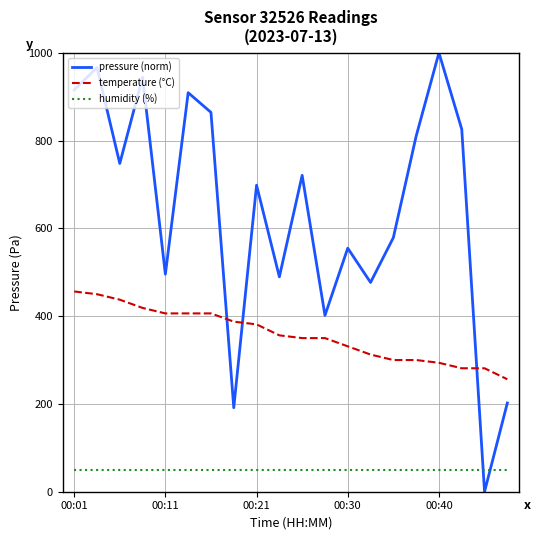

True or false: temperature (°C) and humidity (%) intersect in this chart.

False